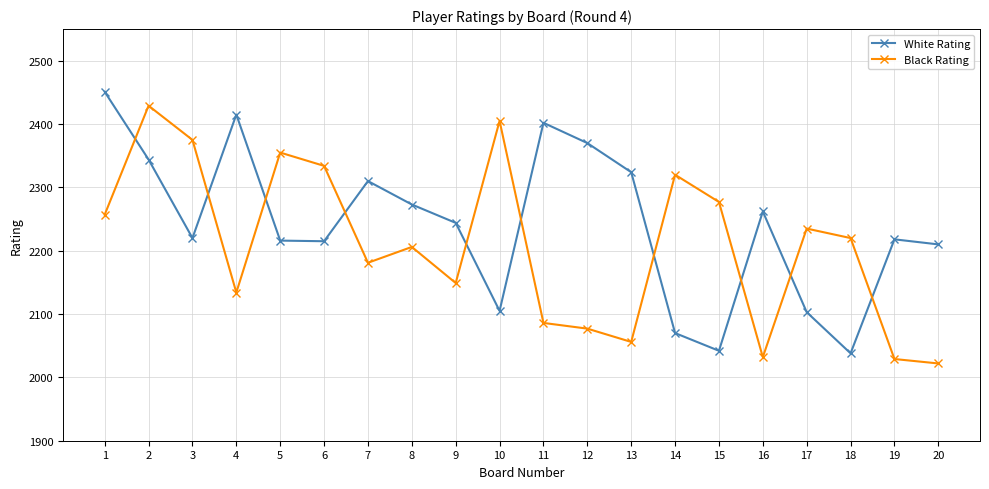

What is the value of the White Rating point at the 6th from the left?

2215